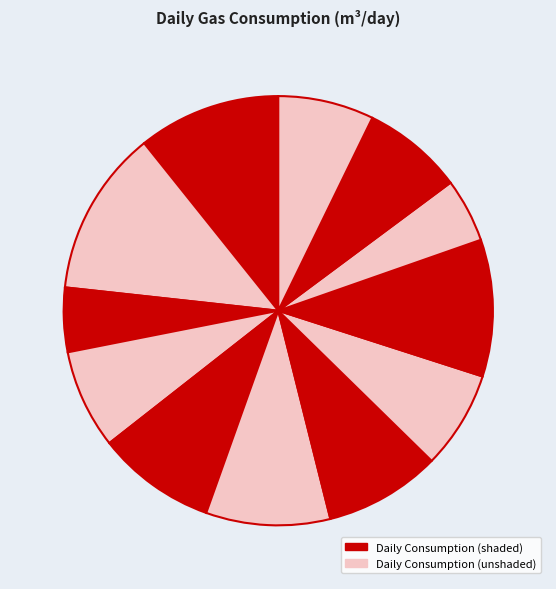

Does any single category account for the majority?

No